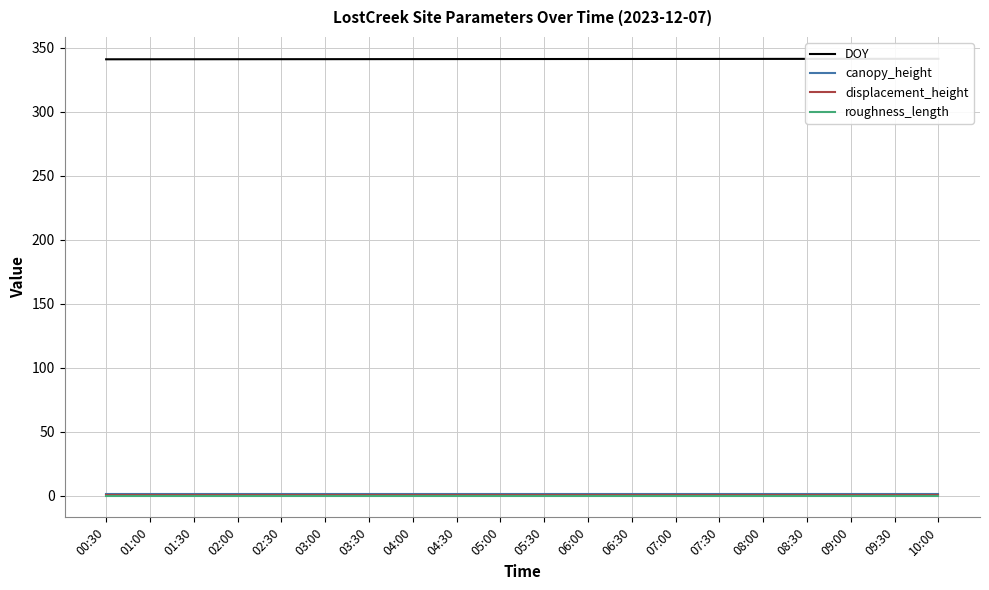

Is the value of DOY at 02:30 greater than the value of roughness_length at 01:00?

Yes